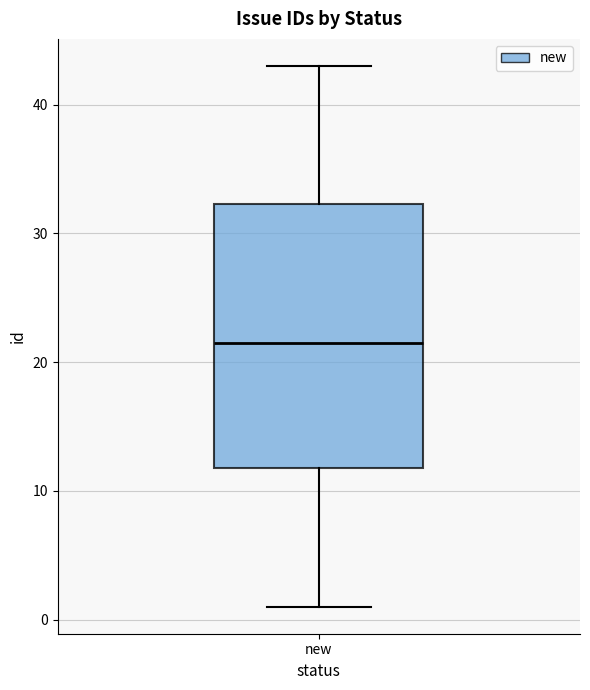

Where does the median line of the box for new sit on the y-axis? The values are not printed on the chart, so give them approximately, as read against the axis.

22